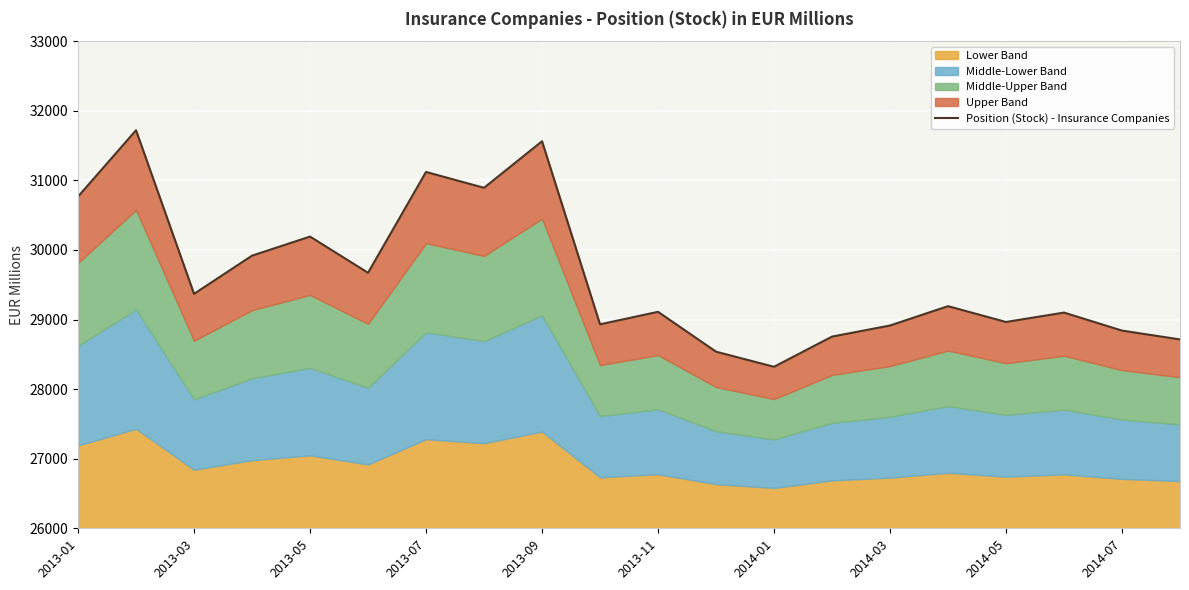

Reading left to right, what are all the values shown in this chart?

30767	31720	29369	29918	30192	29672	31121	30893	31562	28931	29111	28538	28321	28755	28914	29192	28965	29100	28841	28714